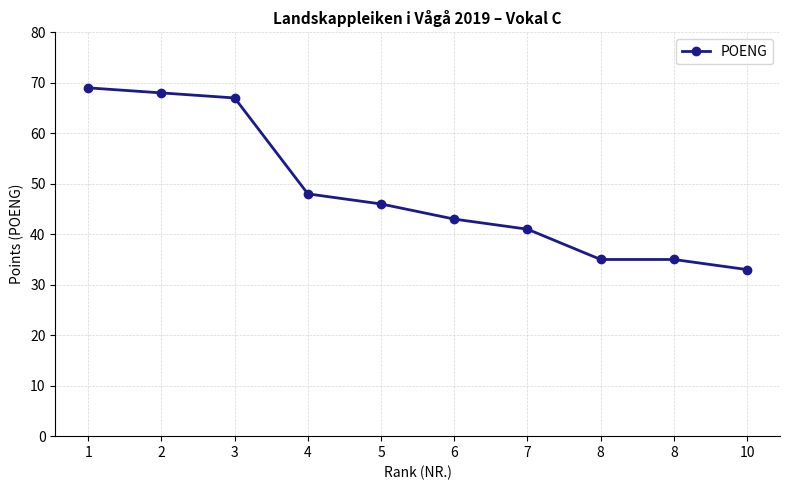

Rank the categories by value from lowest to highest.

10, 8, 8, 7, 6, 5, 4, 3, 2, 1